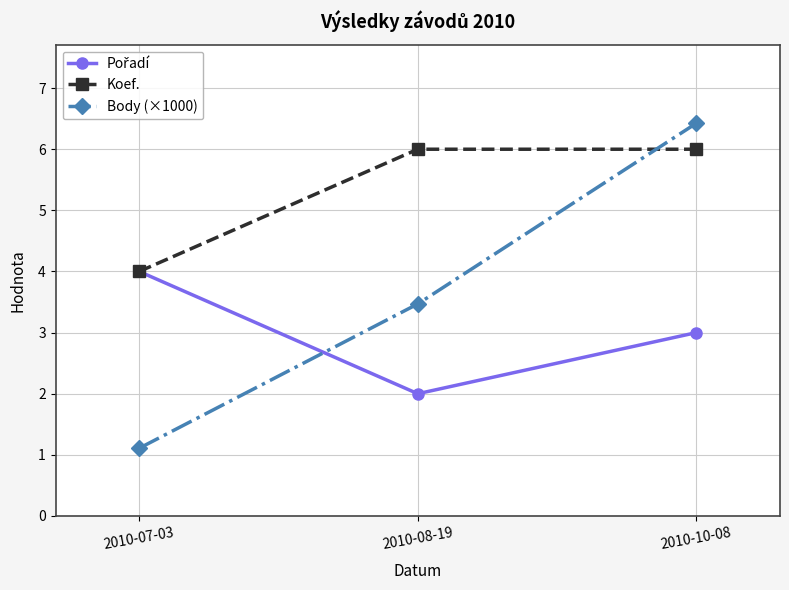

What is the difference between the Koef. values at 2010-07-03 and 2010-08-19?

2.0